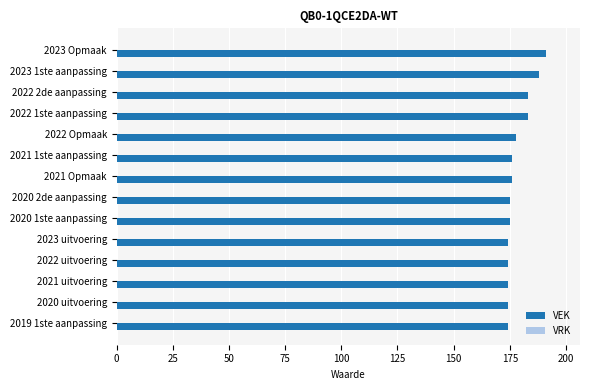

What is the value of the 11th bar from the top?

174